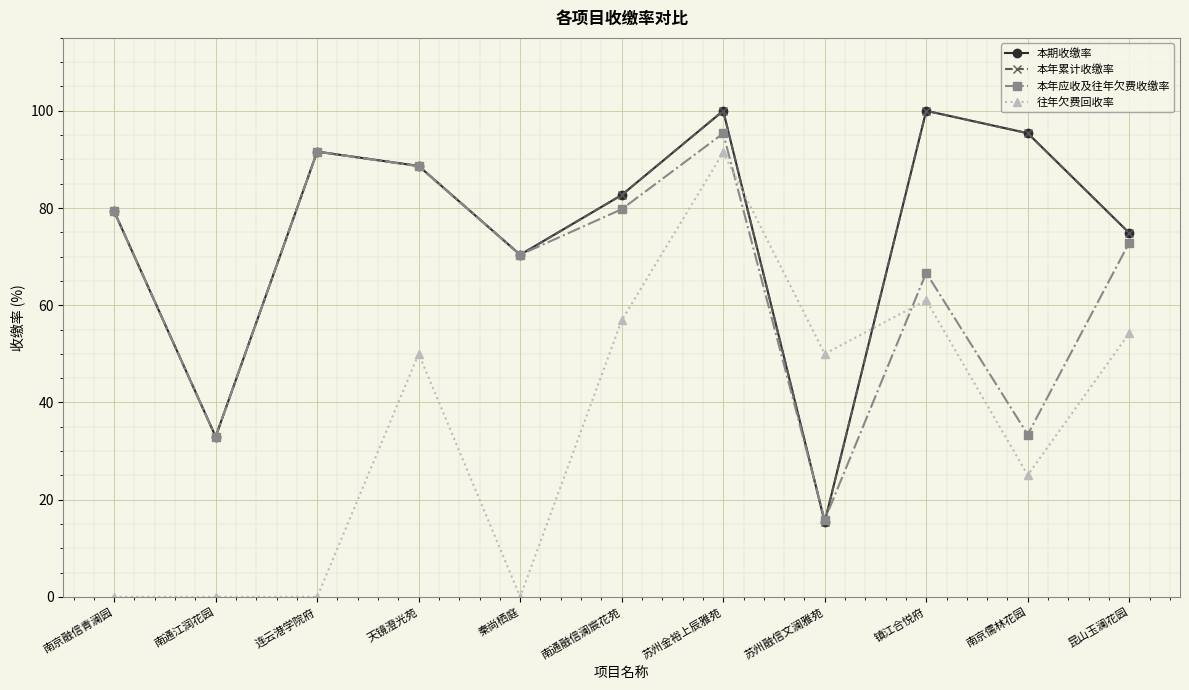

At which category does 本年累计收缴率 reach its first local peak?

连云港学院府